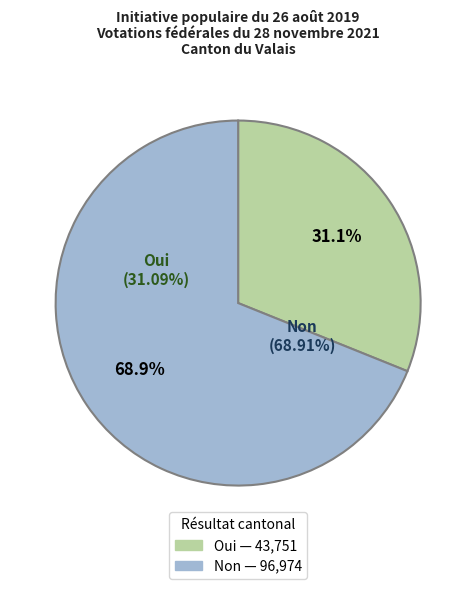

What percentage is the Non slice, to the nearest percent?

69%